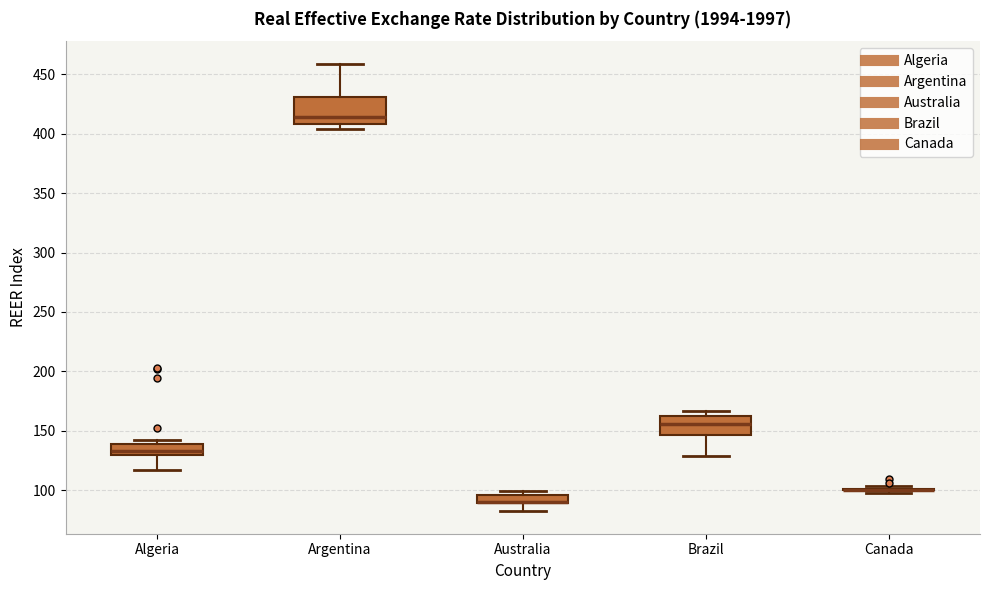

Where is the lower edge of the box for Argentina on the y-axis? The values are not printed on the chart, so give them approximately, as read against the axis.

410